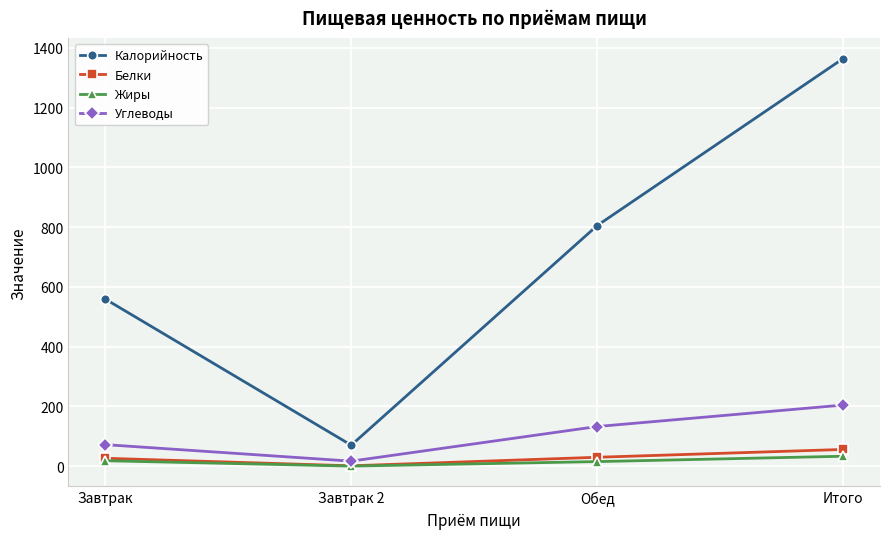

Between Завтрак 2 and Итого, which series saw the biggest shift?

Калорийность